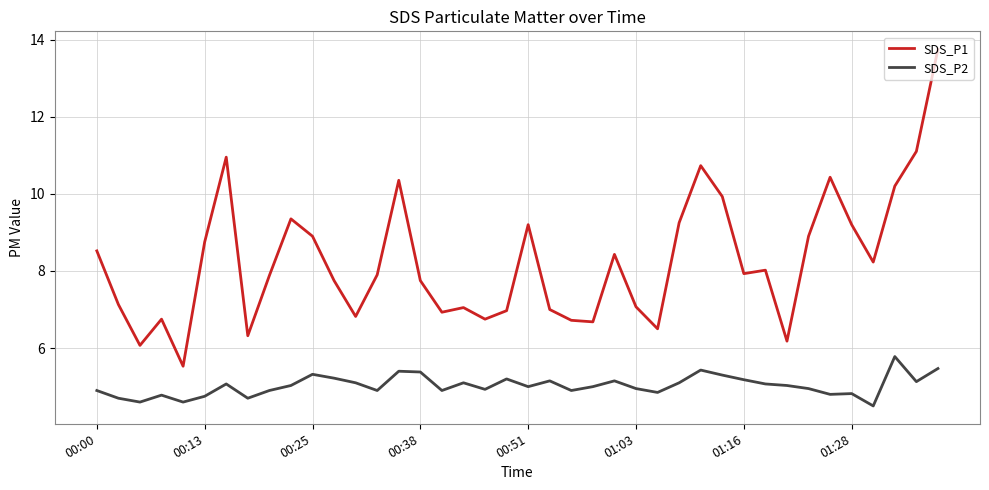

What is the minimum value for SDS_P1?

5.5